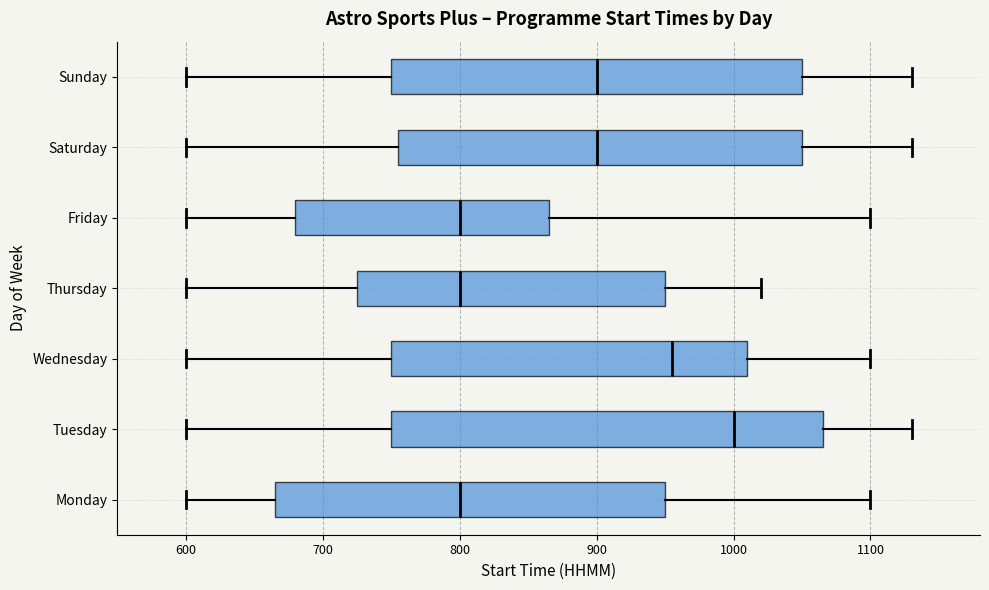

Comparing the boxes themselves (not the whiskers), which one is the widest?

Tuesday